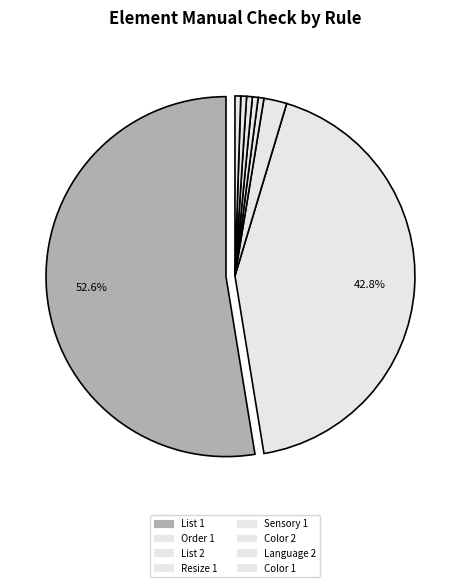

Is Language 2 the majority of the pie?

No